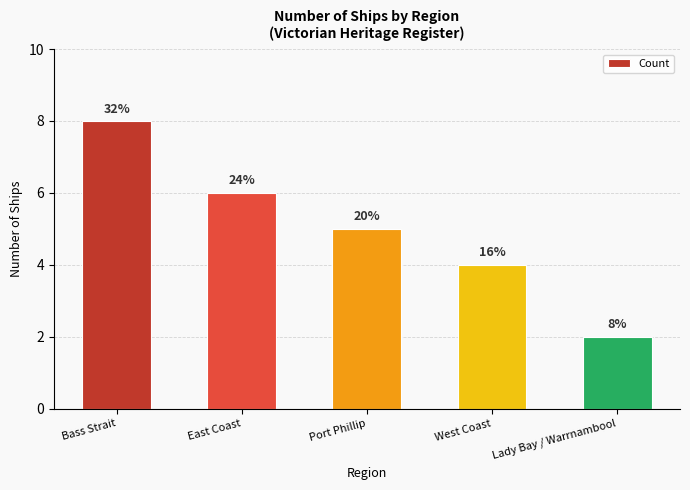

Are the bars horizontal?

No